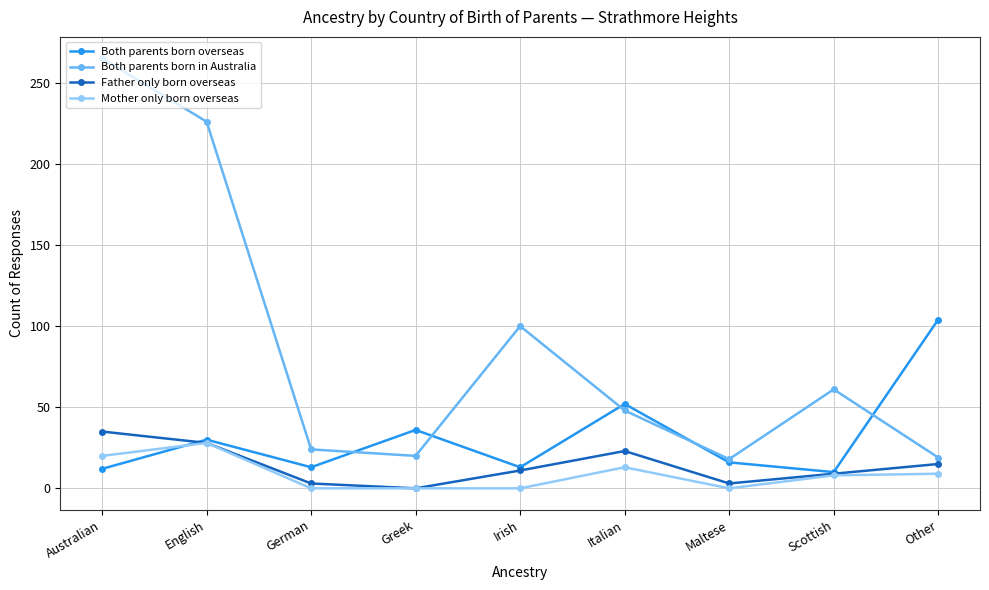

What is the difference between the Both parents born in Australia values at Scottish and Other?

42